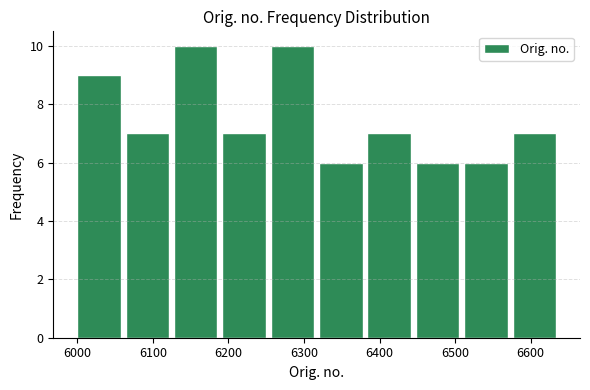

Reading left to right, transcribe this chart: for each bar, give the range it covers on the x-axis and its height. Neither the bar edges nor the heights are printed on the chart, so give them approximately, as read against the axes.

6000 to 6064: 9
6064 to 6128: 7
6128 to 6192: 10
6192 to 6256: 7
6256 to 6320: 10
6320 to 6384: 6
6384 to 6448: 7
6448 to 6512: 6
6512 to 6576: 6
6576 to 6640: 7